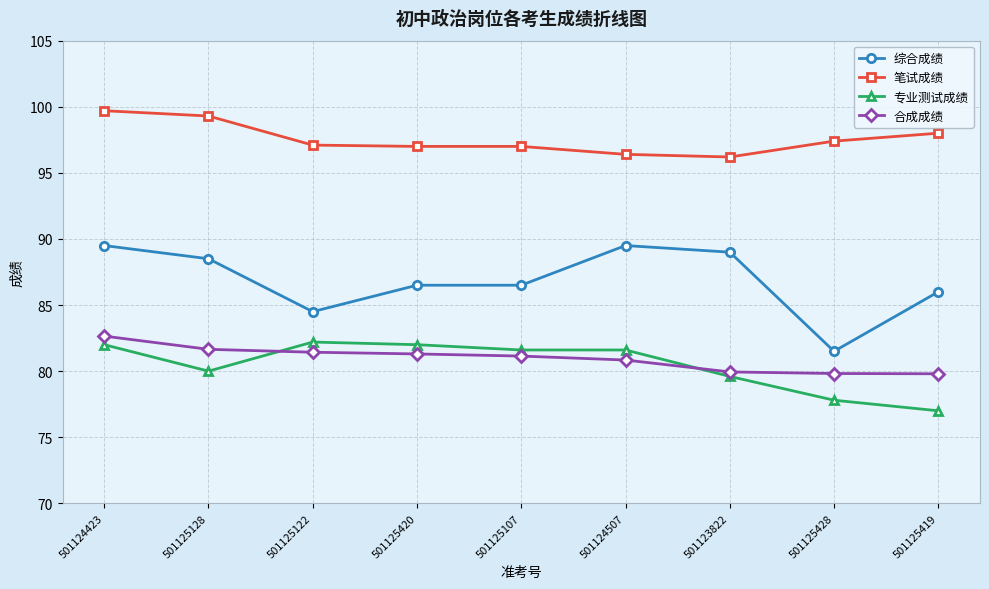

What is the maximum value for 专业测试成绩?

82.2